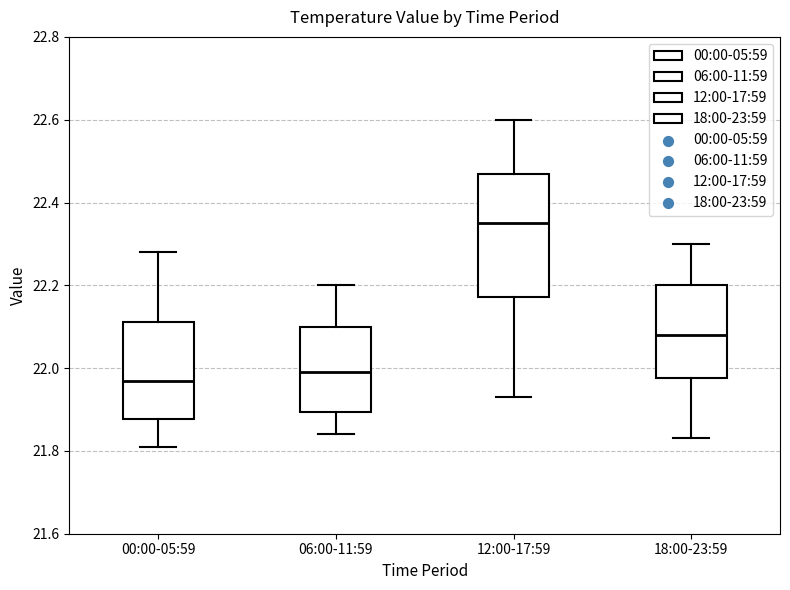

Reading left to right, read every box against the y-axis: the position of its median line, the range the box covers, and the ends of its whiskers. The values are not printed on the chart, so give them approximately, as read against the axis.

00:00-05:59: median 21.98, box 21.88 to 22.12, whiskers 21.82 to 22.28
06:00-11:59: median 22.00, box 21.90 to 22.10, whiskers 21.84 to 22.20
12:00-17:59: median 22.36, box 22.18 to 22.48, whiskers 21.94 to 22.60
18:00-23:59: median 22.08, box 21.98 to 22.20, whiskers 21.84 to 22.30